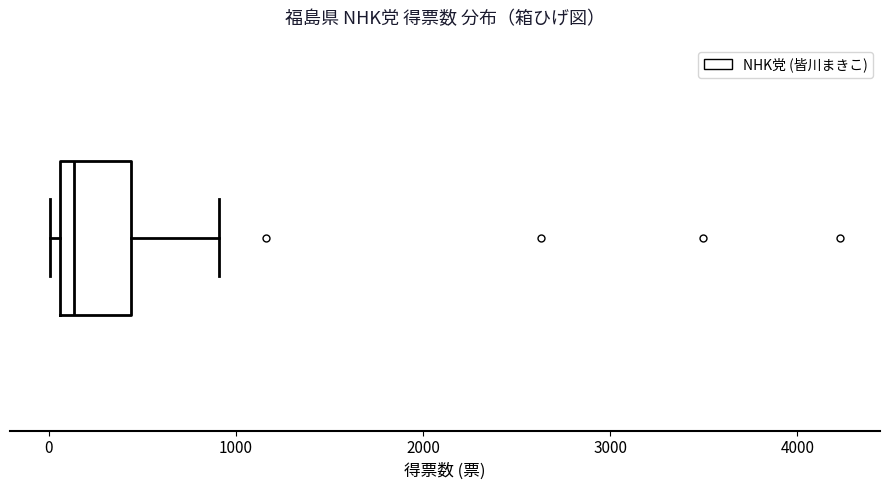

Transcribe this box plot: give where the median line is, the range the box spans, and where the two whiskers end, as read against the x-axis. The values are not printed on the chart, so give them approximately, as read against the axis.

median 100 (just right of the box's left edge), box 100 to 400, whiskers 0 to 900